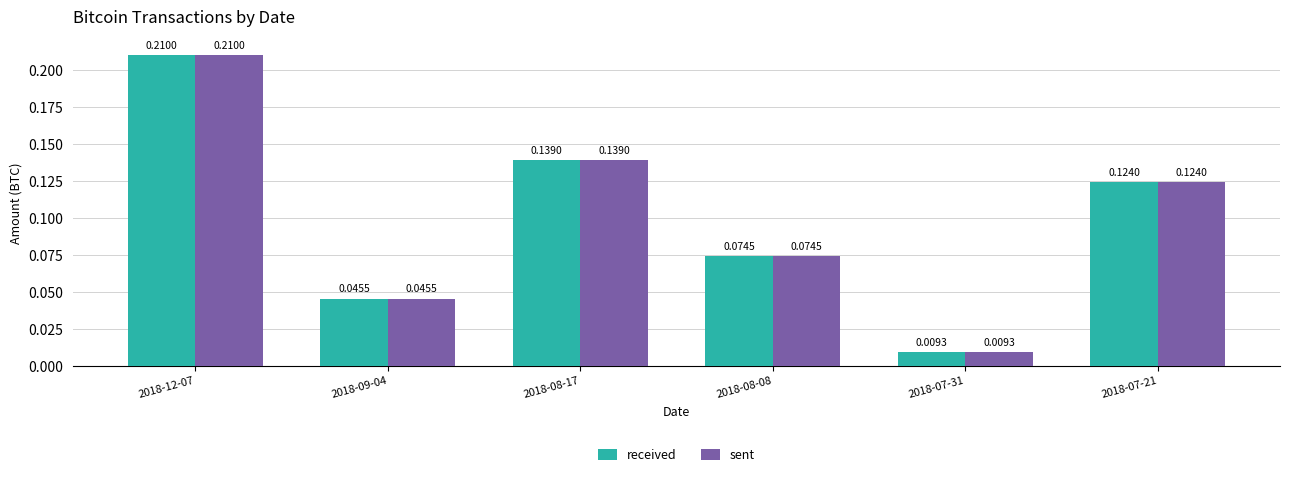

Rank the categories by received value from lowest to highest.

2018-07-31, 2018-09-04, 2018-08-08, 2018-07-21, 2018-08-17, 2018-12-07